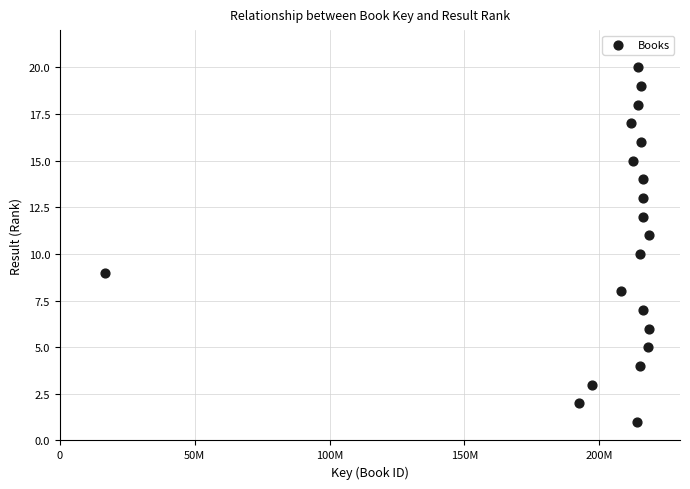

What is the range of Y values (max minus min)?

19